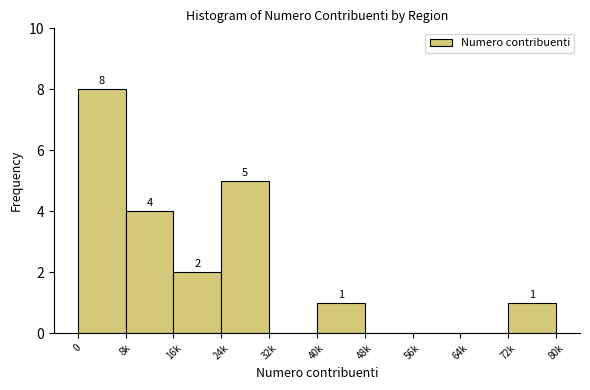

Reading left to right, what are all the values shown in this chart?

0=8	8k=4	16k=2	24k=5	32k=0	40k=1	48k=0	56k=0	64k=0	72k=1